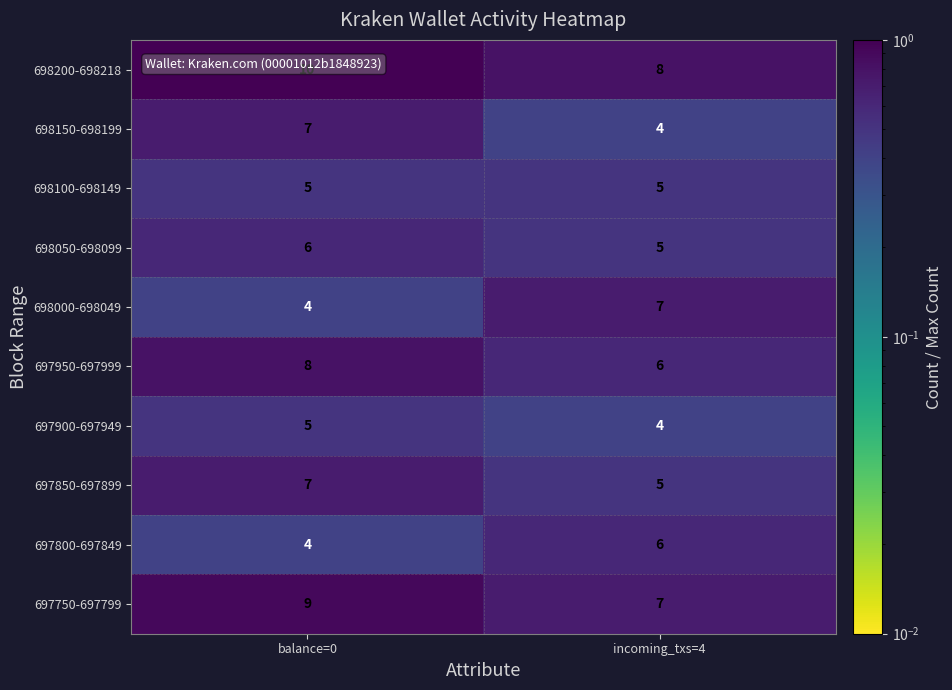

What is the sum of all 697850-697899 values?

12